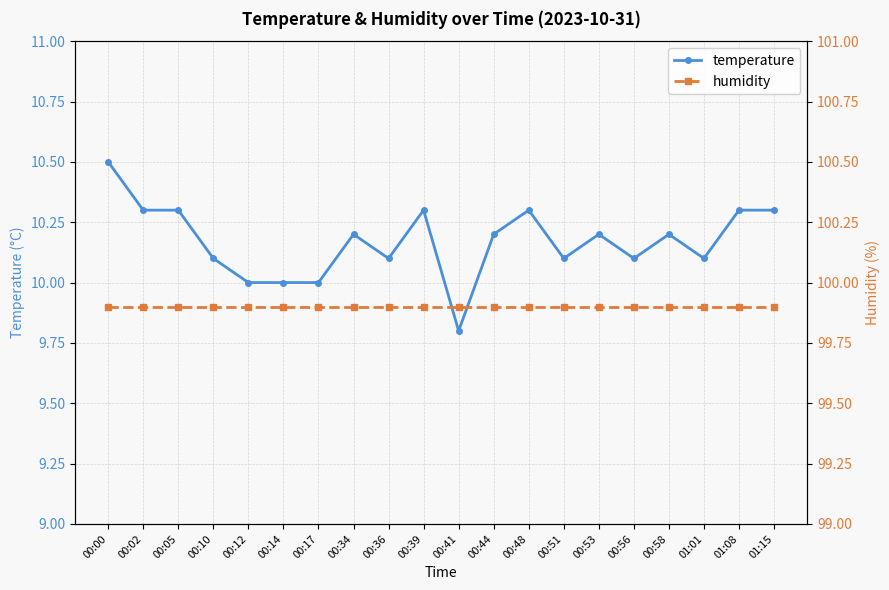

What is the value of the temperature point at the 14th from the left?

10.1